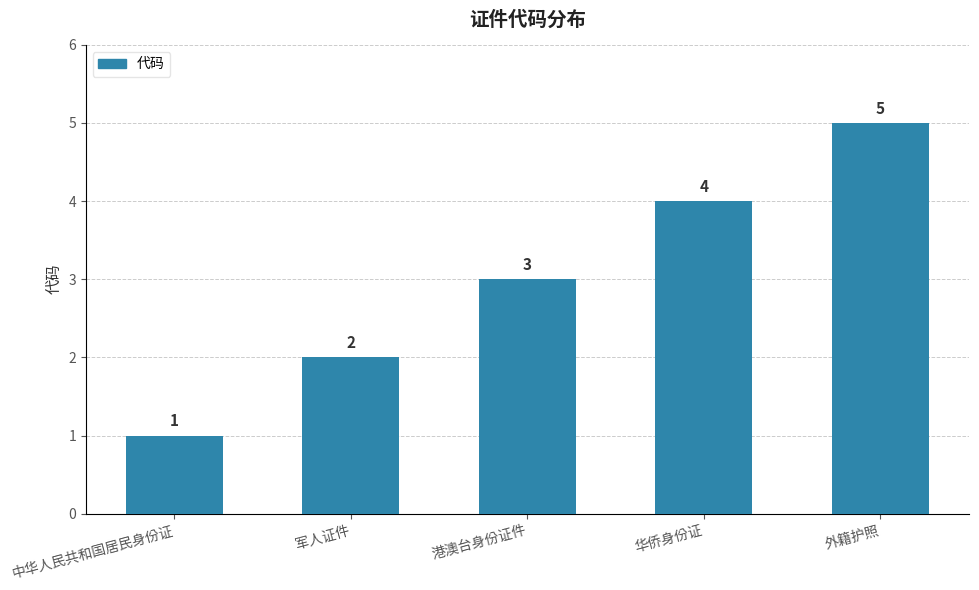

What is the value of the 2nd bar from the left?

2